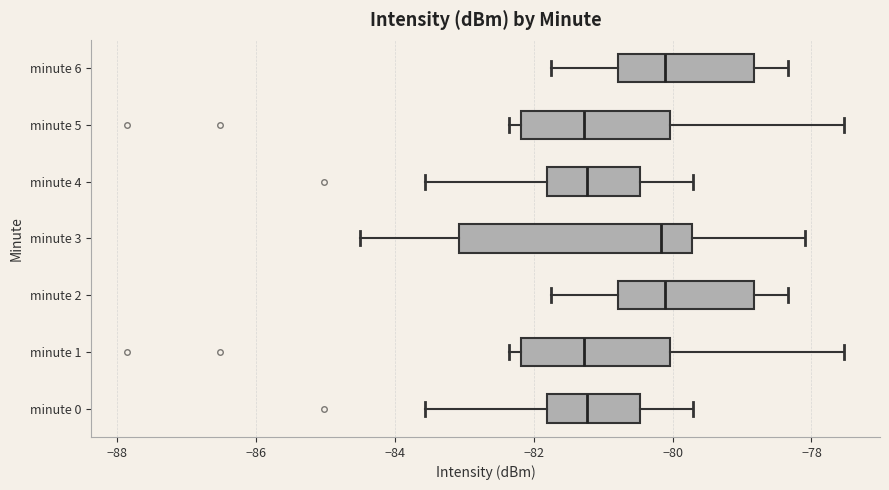

Reading bottom to top, transcribe this box plot: for each box, give where its median line is, the range the box spans, and where its two whiskers end, as read against the x-axis. The values are not printed on the chart, so give them approximately, as read against the axis.

minute 0: median -81.2, box -81.8 to -80.4, whiskers -83.6 to -79.8
minute 1: median -81.2, box -82.2 to -80.0, whiskers -82.4 to -77.6
minute 2: median -80.2, box -80.8 to -78.8, whiskers -81.8 to -78.4
minute 3: median -80.2, box -83.0 to -79.8, whiskers -84.4 to -78.0
minute 4: median -81.2, box -81.8 to -80.4, whiskers -83.6 to -79.8
minute 5: median -81.2, box -82.2 to -80.0, whiskers -82.4 to -77.6
minute 6: median -80.2, box -80.8 to -78.8, whiskers -81.8 to -78.4